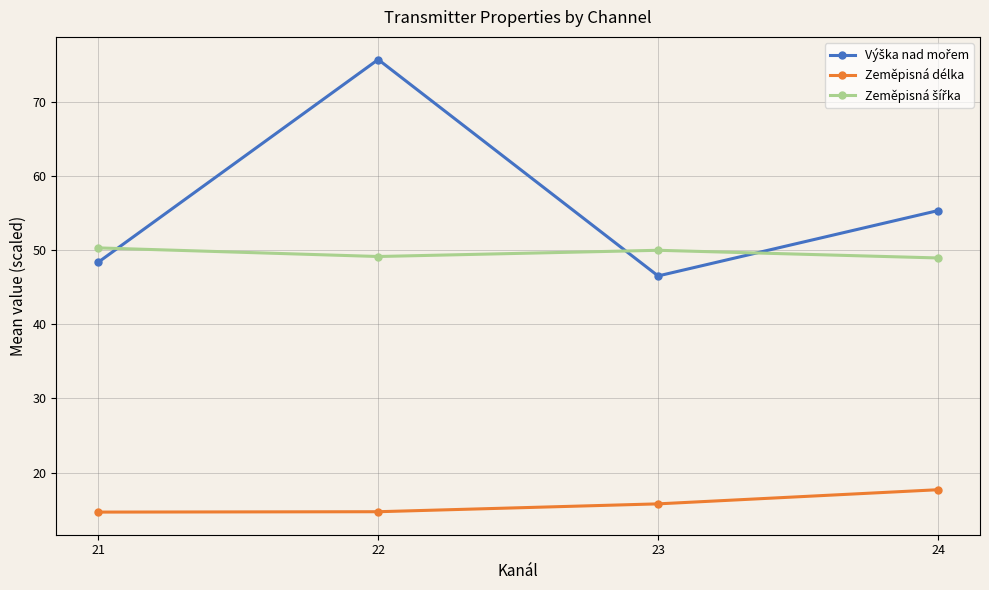

At how many categories does at least one series exceed 26?

4